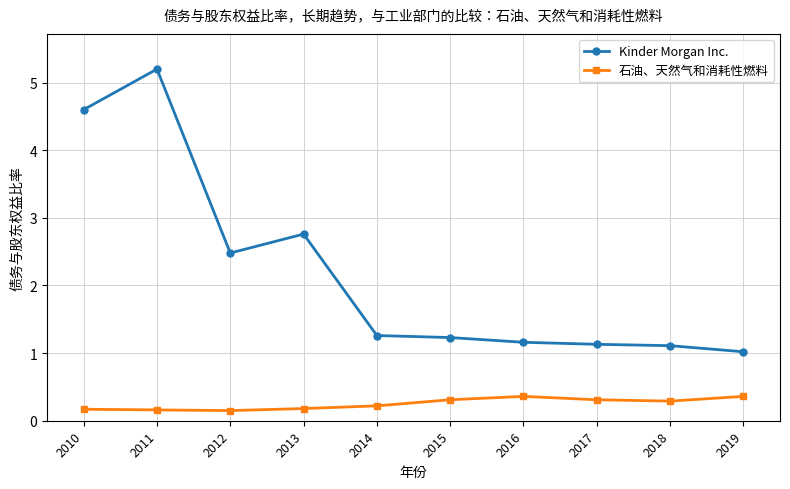

What is the total value across all series at 2012?

2.6